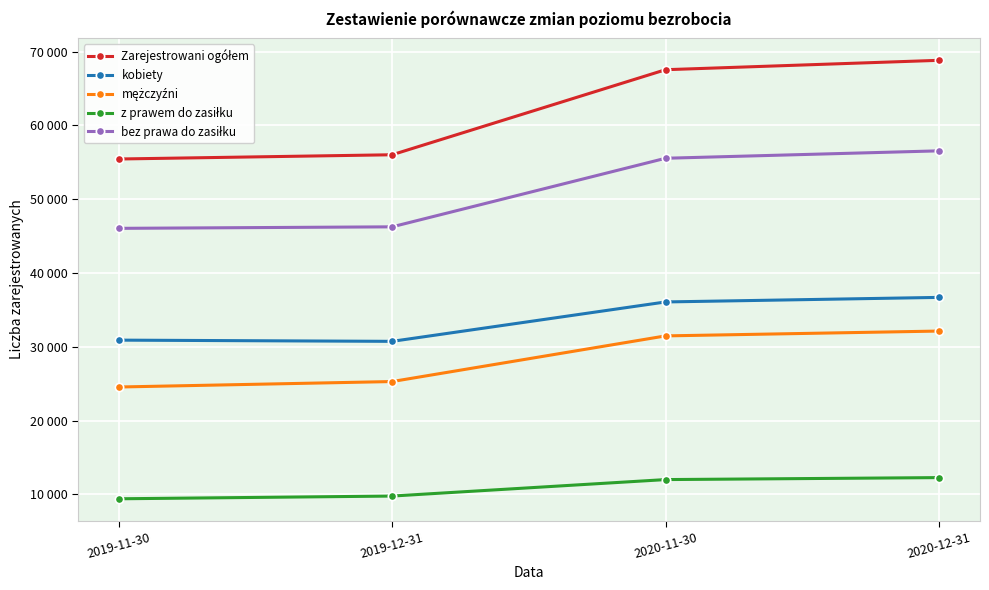

What position from the left is 2019-11-30?

1